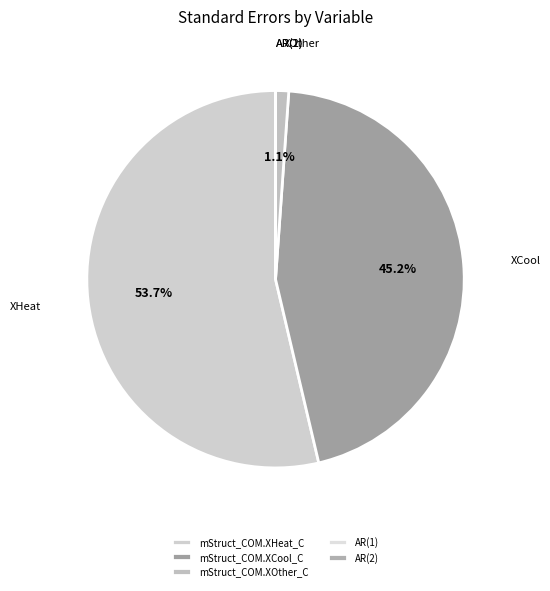

How many segments does this pie chart have?

5